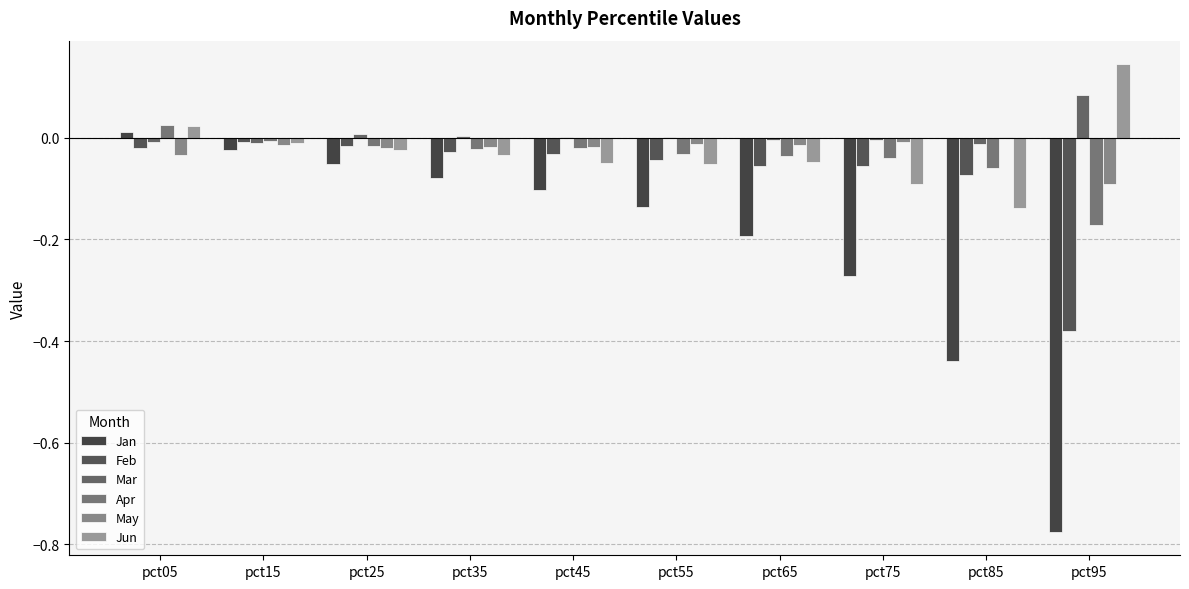

How many categories are shown in the chart?

10